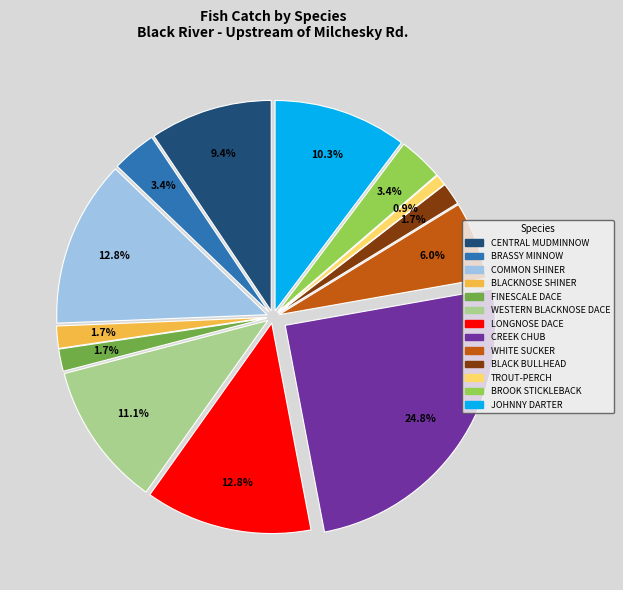

To the nearest percent, what portion does WHITE SUCKER represent?

6%